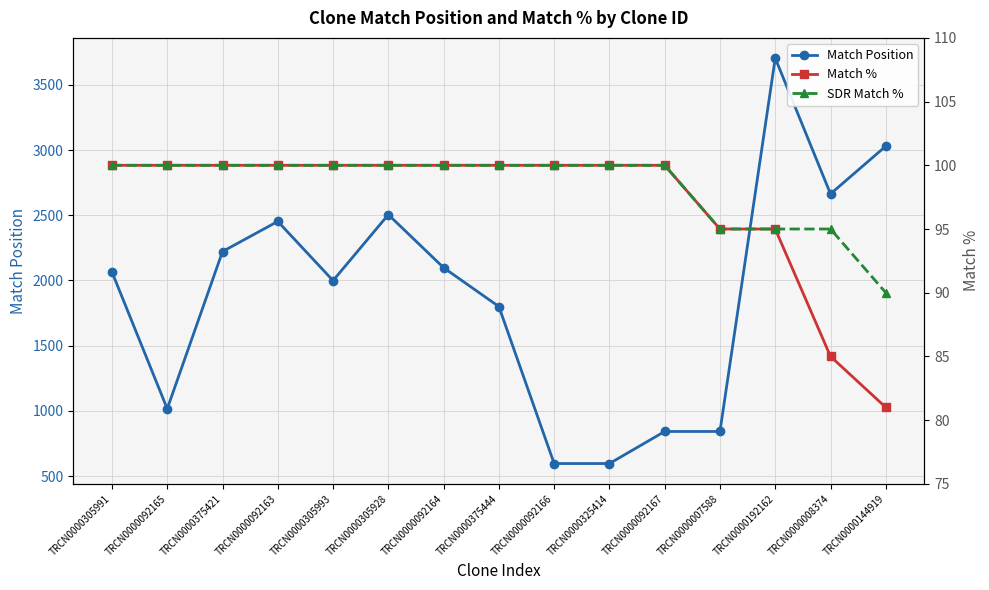

The Match % series shows 100 at TRCN0000092163. True or false?

True